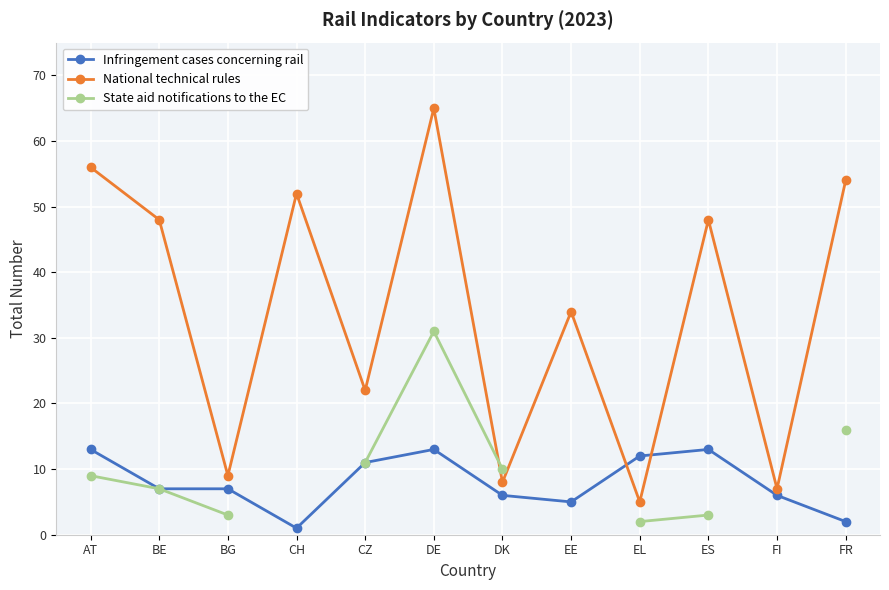

What is the difference between the highest and lowest values at CH?

51.0